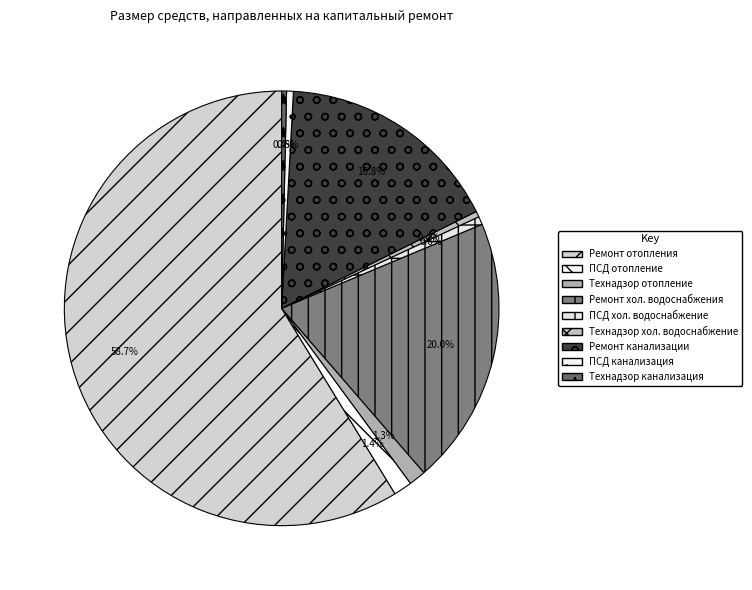

To the nearest percent, what is the average slice percentage?

11%